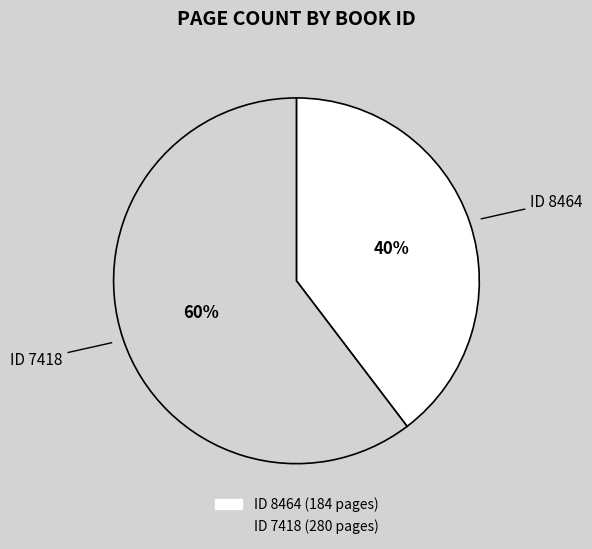

Is there a majority slice in this chart?

Yes